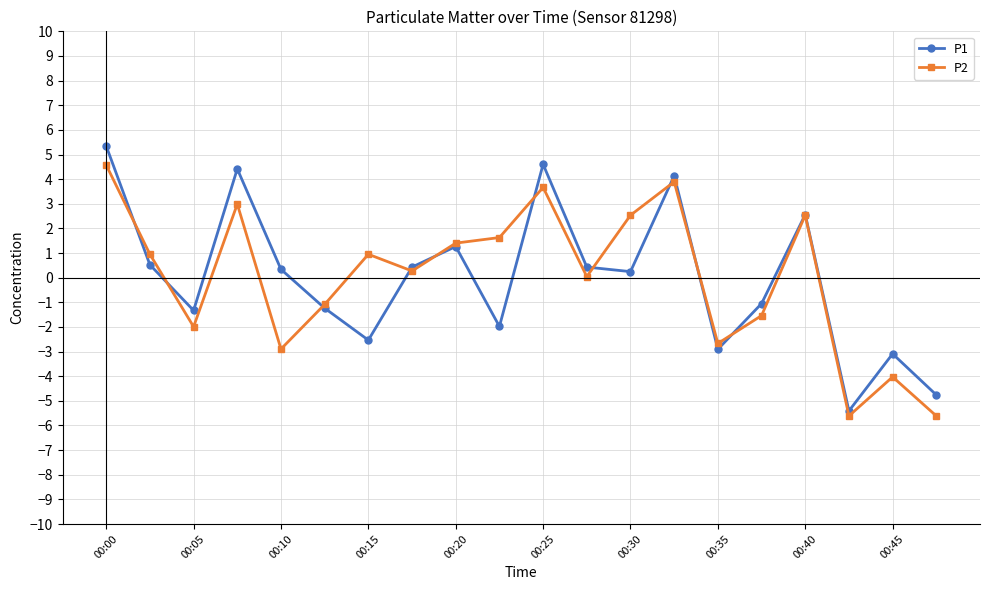

What is the value of the P1 point at the 8th from the left?

0.4